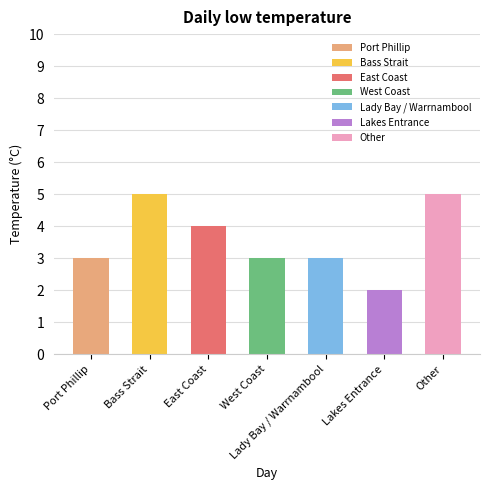

What is the sum of the values at Lakes Entrance and Port Phillip?

5